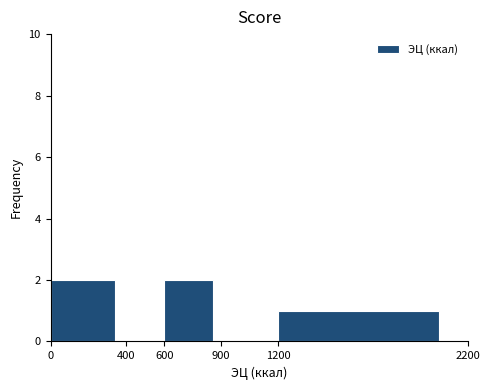

What is the height of the bar covering 1200 to 2200 on the x-axis? The values are not printed on the chart, so give them approximately, as read against the axis.

1